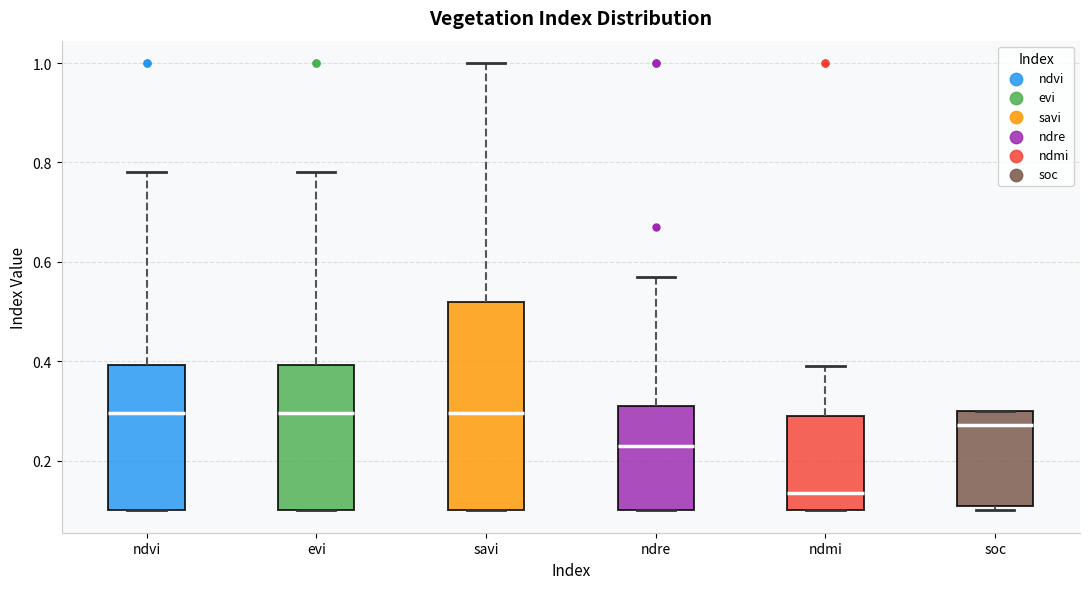

Reading left to right, read every box against the y-axis: the position of its median line, the range the box covers, and the ends of its whiskers. The values are not printed on the chart, so give them approximately, as read against the axis.

ndvi: median 0.30, box 0.10 to 0.40, whiskers 0.10 to 0.78
evi: median 0.30, box 0.10 to 0.40, whiskers 0.10 to 0.78
savi: median 0.30, box 0.10 to 0.52, whiskers 0.10 to 1.00
ndre: median 0.24, box 0.10 to 0.32, whiskers 0.10 to 0.58
ndmi: median 0.14, box 0.10 to 0.30, whiskers 0.10 to 0.40
soc: median 0.28, box 0.10 to 0.30, whiskers 0.10 (just below the box's lower edge) to 0.30